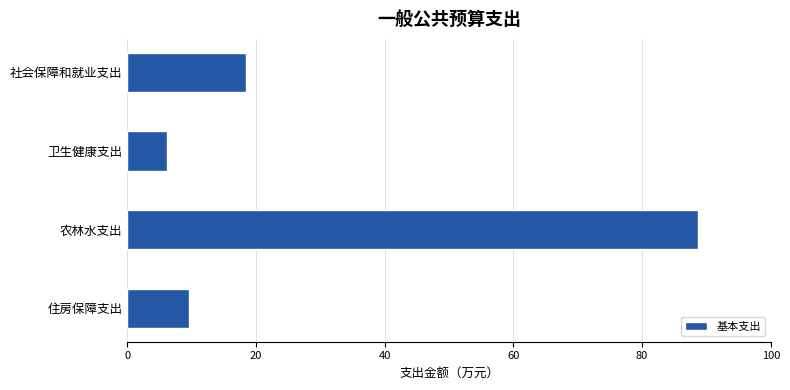

What is the minimum value shown in the chart?

6.1